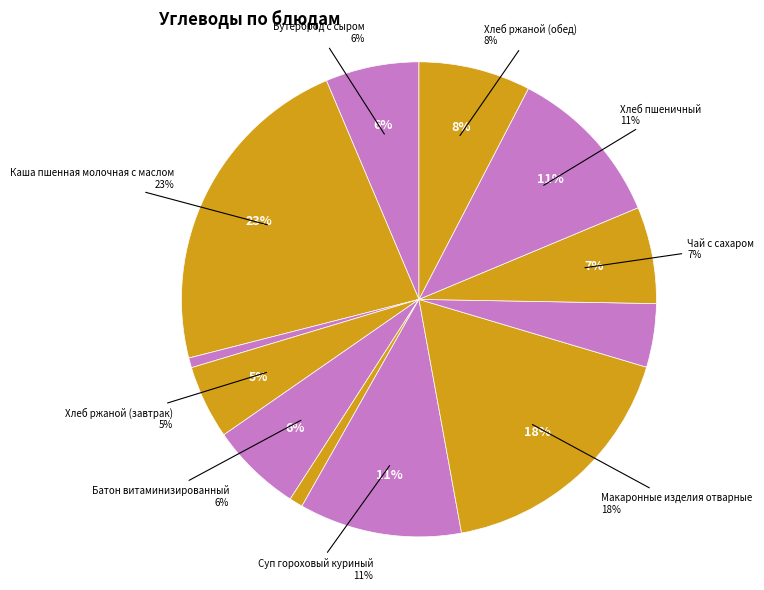

Count the number of slices in the pie.

12